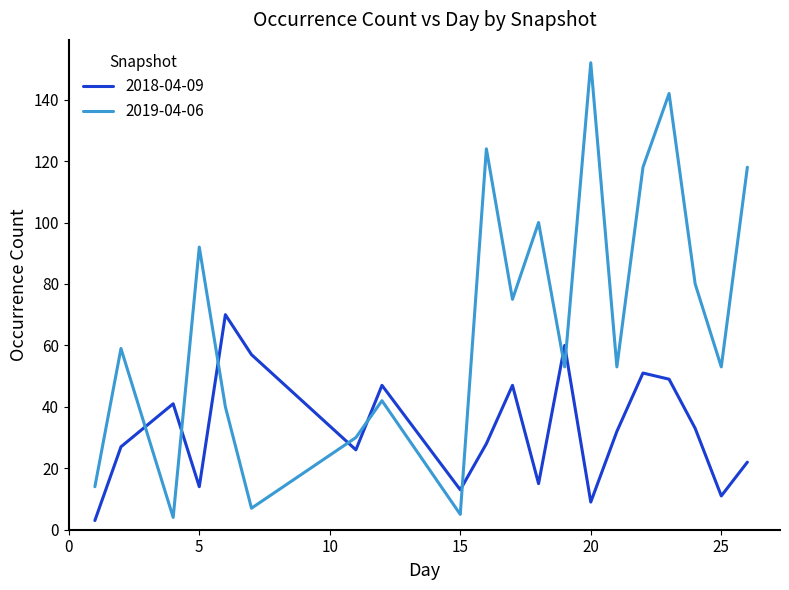

What is the highest value of the 2019-04-06 series?

152